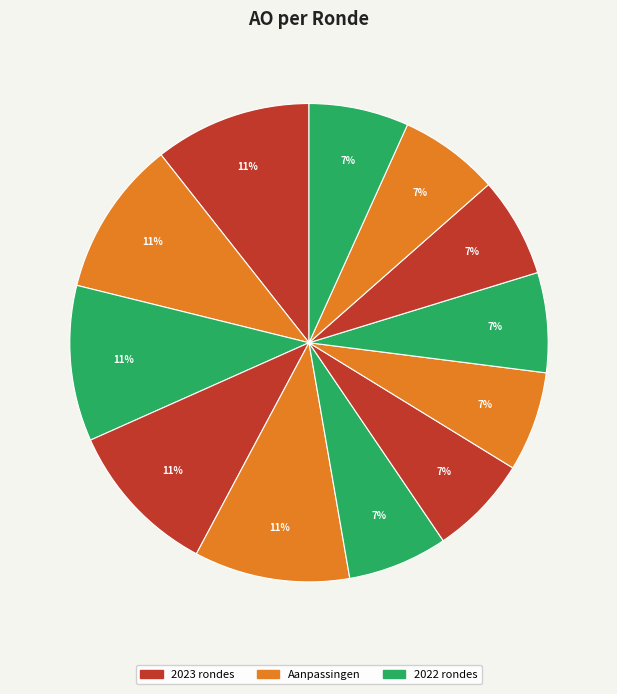

Is there any slice that represents more than half of the pie?

No